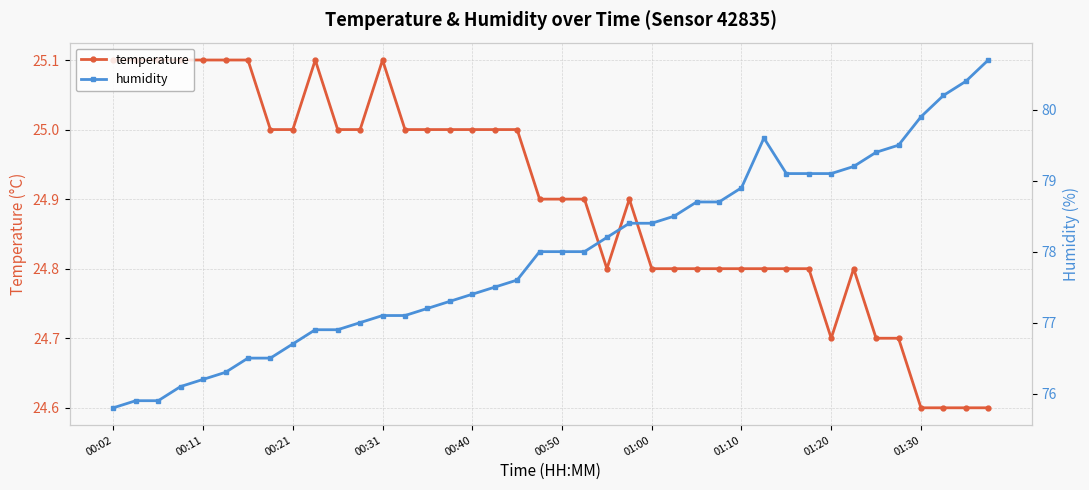

What is the value of the humidity point at the 5th from the left?

76.2